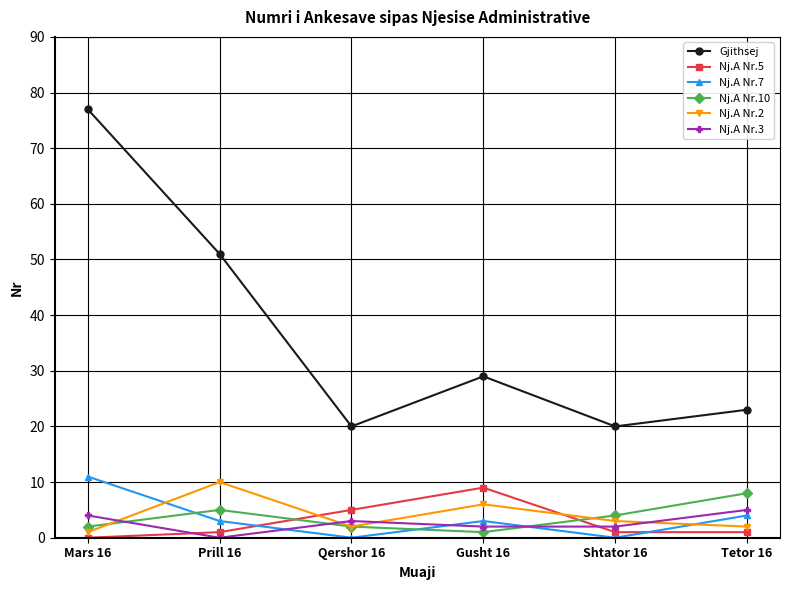

How many intersections are there between Nj.A Nr.5 and Nj.A Nr.2?

2